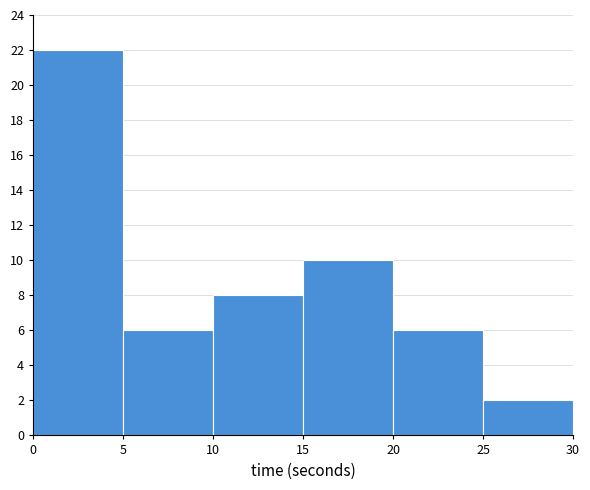

Reading left to right, list every bar in this chart as the range it spans on the x-axis followed by its height. The values are not printed on the chart, so give them approximately, as read against the axis.

0 to 5: 22
5 to 10: 6
10 to 15: 8
15 to 20: 10
20 to 25: 6
25 to 30: 2